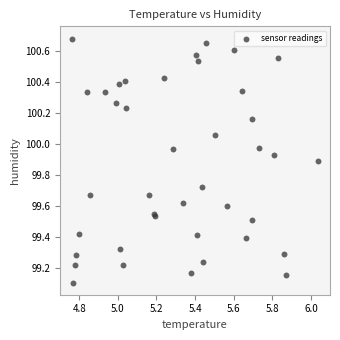

What Y value in the scatter plot is closest to 99?

99.1